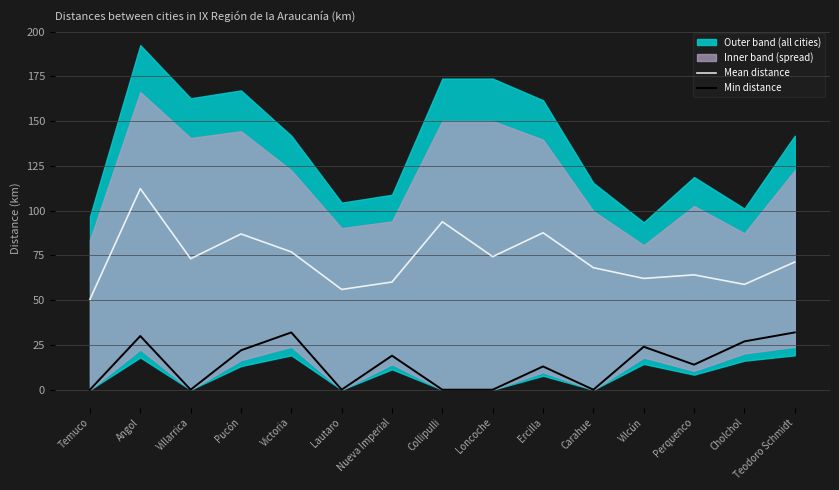

Rank the series at Nueva Imperial from lowest to highest value.

Min distance, Mean distance